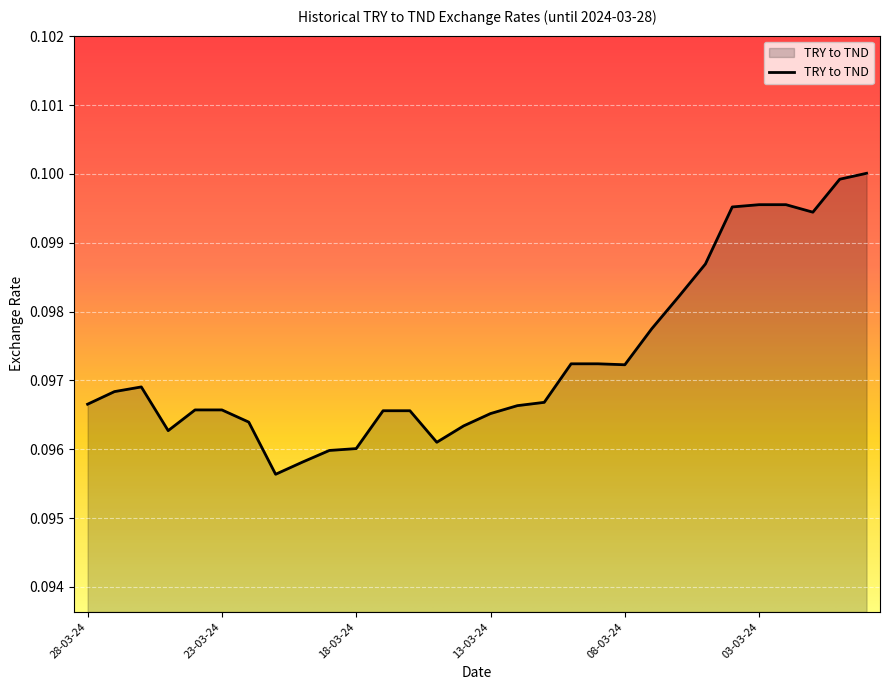

At which category does the chart reach its minimum across all series?

21-03-24